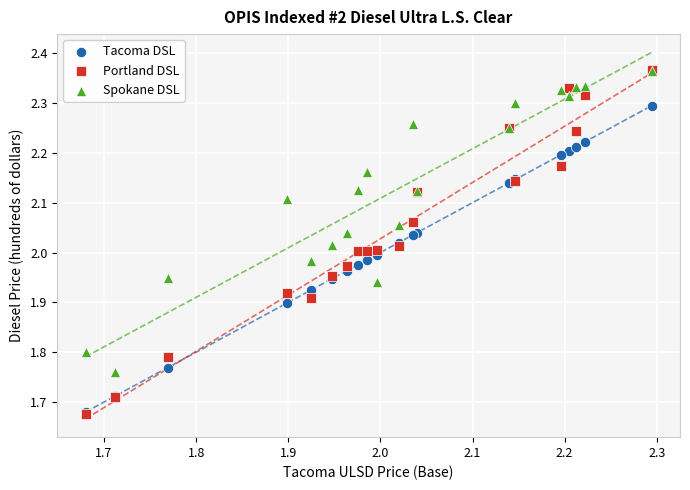

What are all the series names shown in the legend?

Tacoma DSL, Portland DSL, Spokane DSL